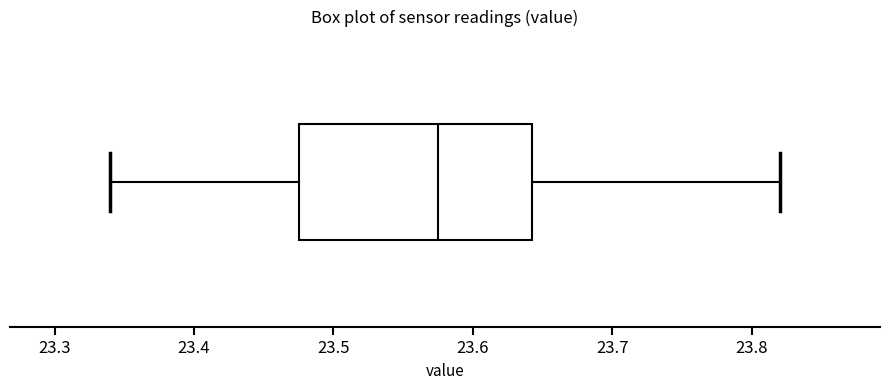

Transcribe this box plot: give where the median line is, the range the box spans, and where the two whiskers end, as read against the x-axis. The values are not printed on the chart, so give them approximately, as read against the axis.

median 23.58, box 23.48 to 23.64, whiskers 23.34 to 23.82